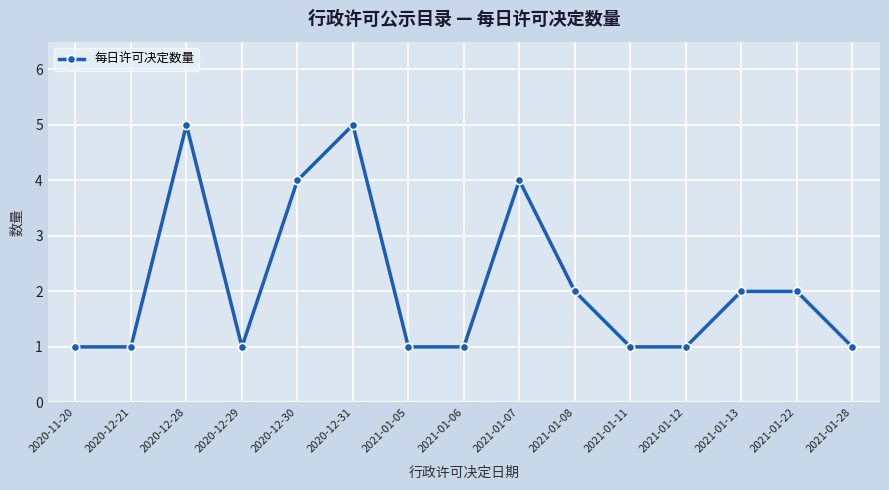

What is the label of the 14th point from the right?

2020-12-21